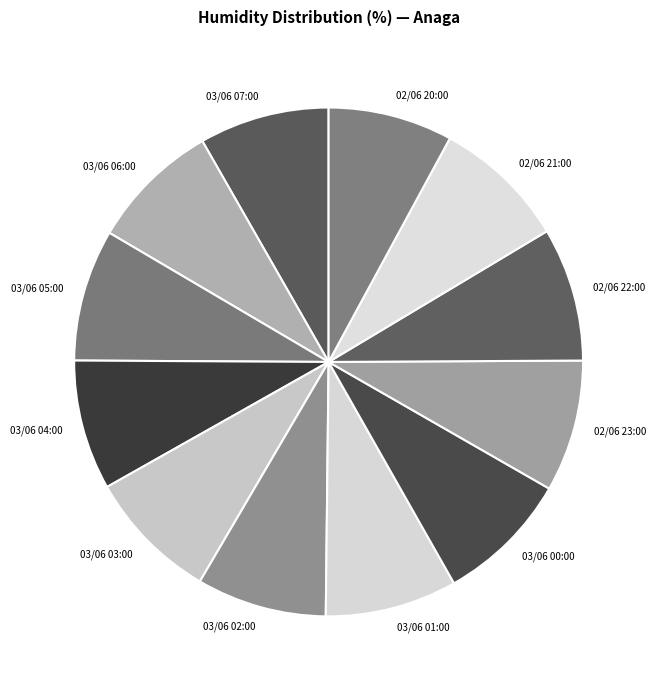

The 02/06 21:00 slice represents 17% of the pie. True or false?

False